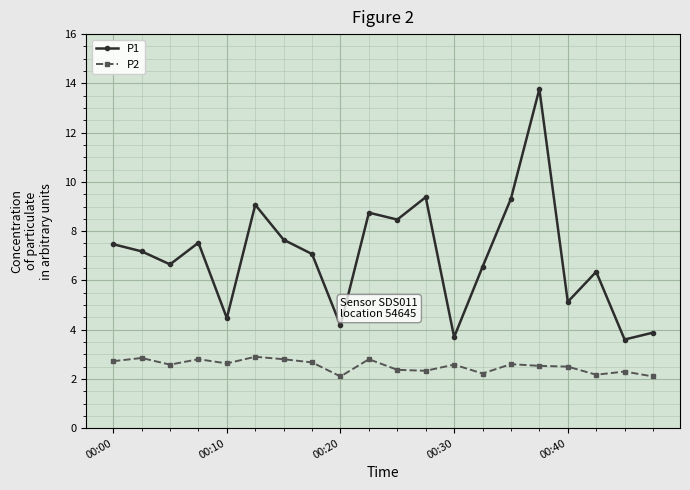

Which series has the widest spread of values?

P1